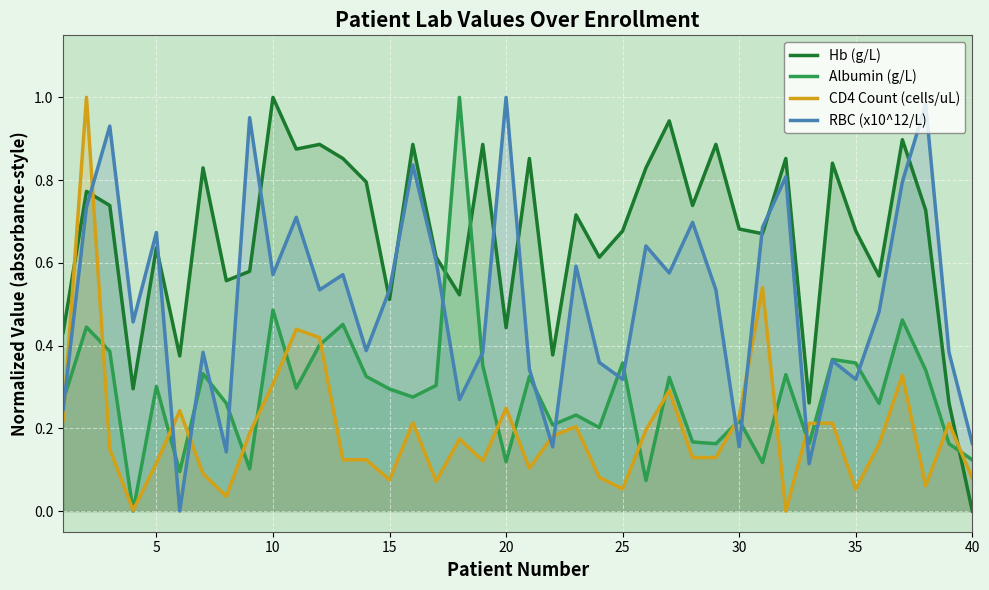

Rank the series by their average value, from lowest to highest.

CD4 Count (cells/uL), Albumin (g/L), RBC (x10^12/L), Hb (g/L)